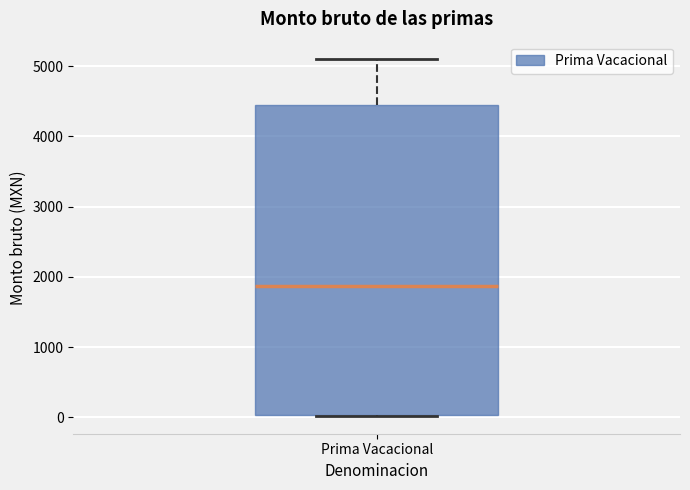

Transcribe this box plot: give where the median line is, the range the box spans, and where the two whiskers end, as read against the y-axis. The values are not printed on the chart, so give them approximately, as read against the axis.

median 1900, box 0 to 4400, whiskers 0 to 5100